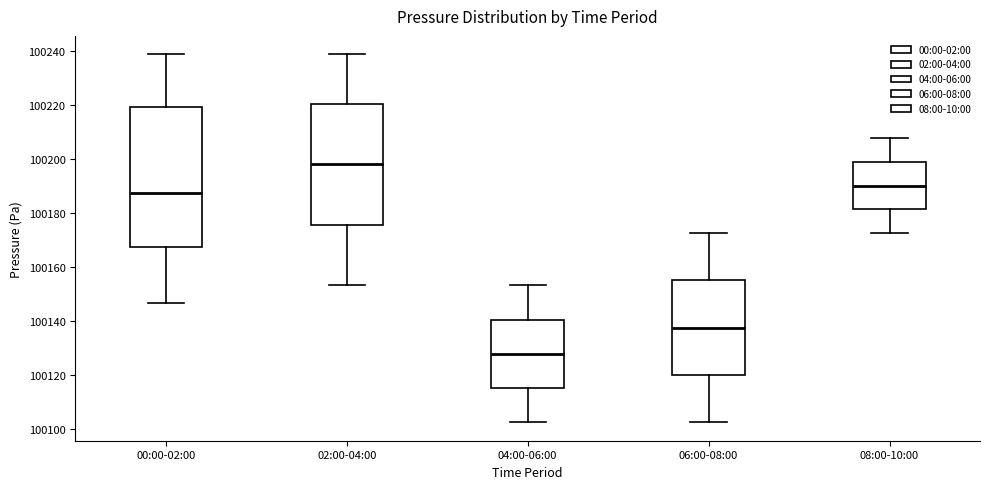

Where is the lower edge of the box for 00:00-02:00 on the y-axis? The values are not printed on the chart, so give them approximately, as read against the axis.

100168